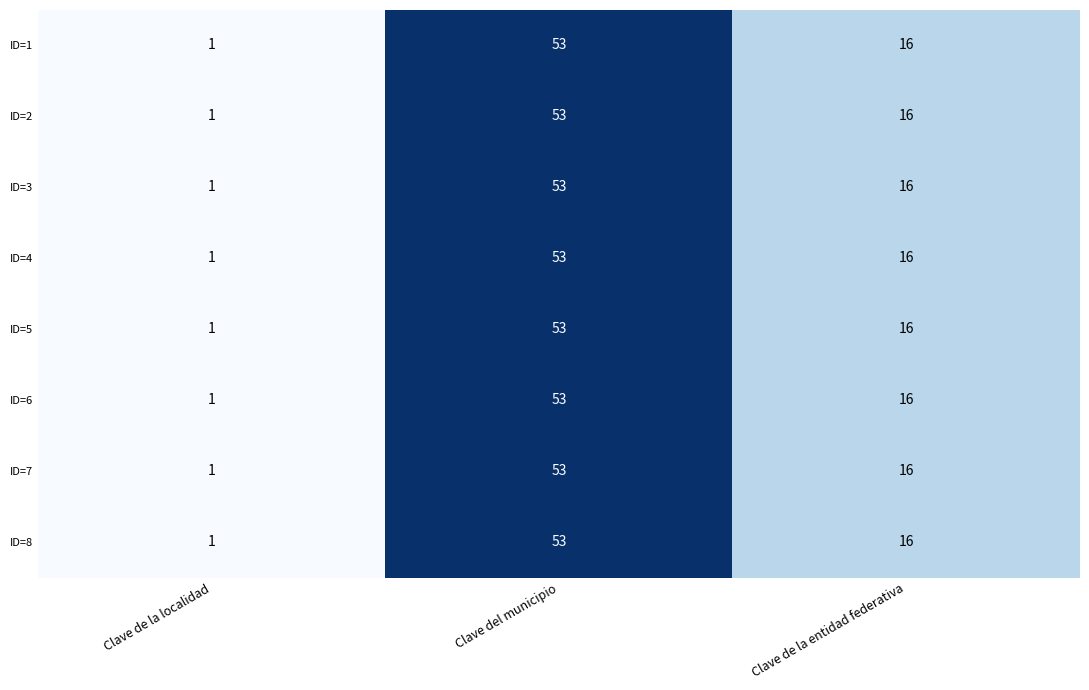

How many series are shown in this chart?

8